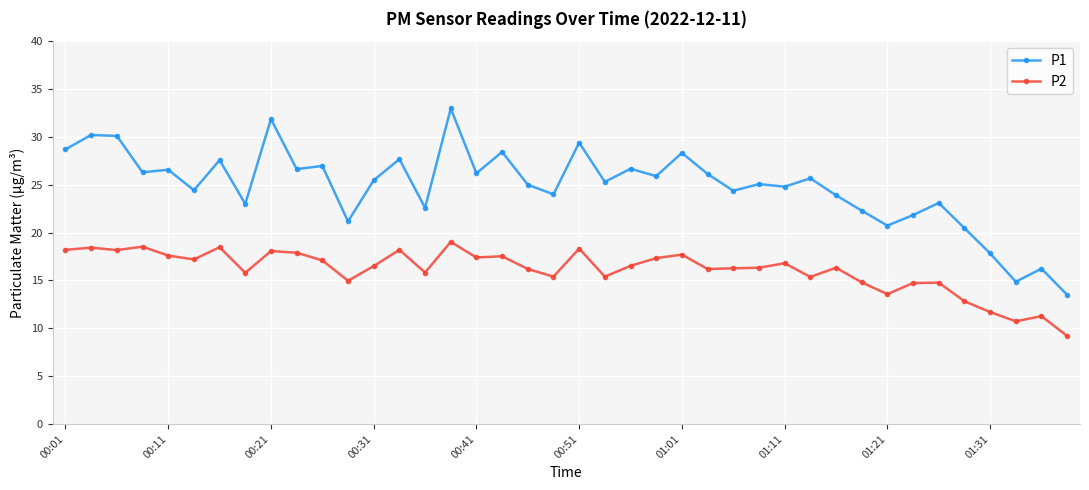

Which series has the largest range (max minus min)?

P1